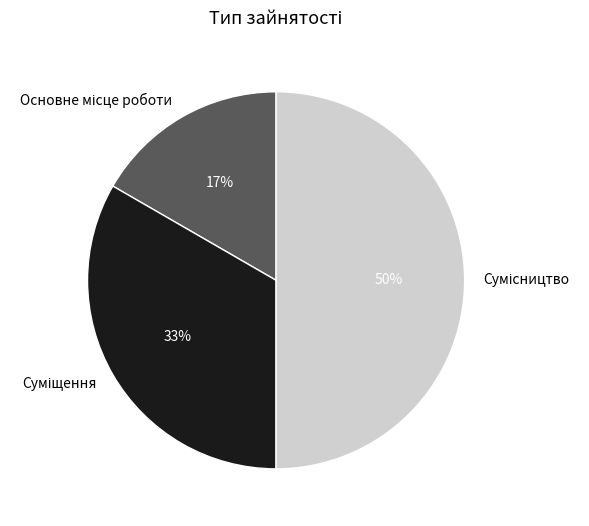

How many segments does this pie chart have?

3